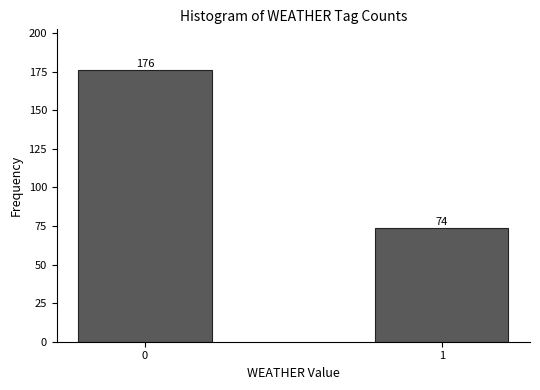

Reading left to right, extract all data points from this chart.

0=176	1=74